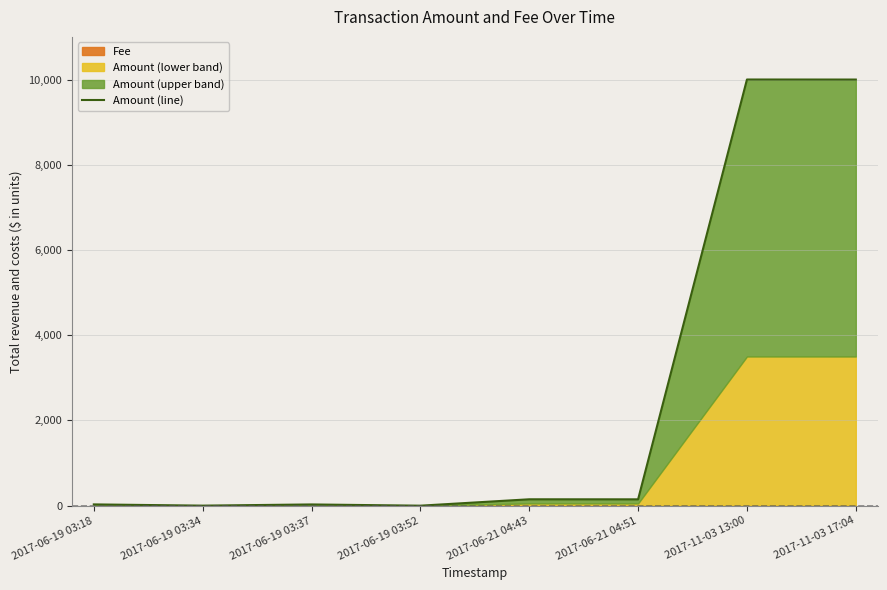

Is it true that the value at 2017-06-21 04:43 is 54?

False